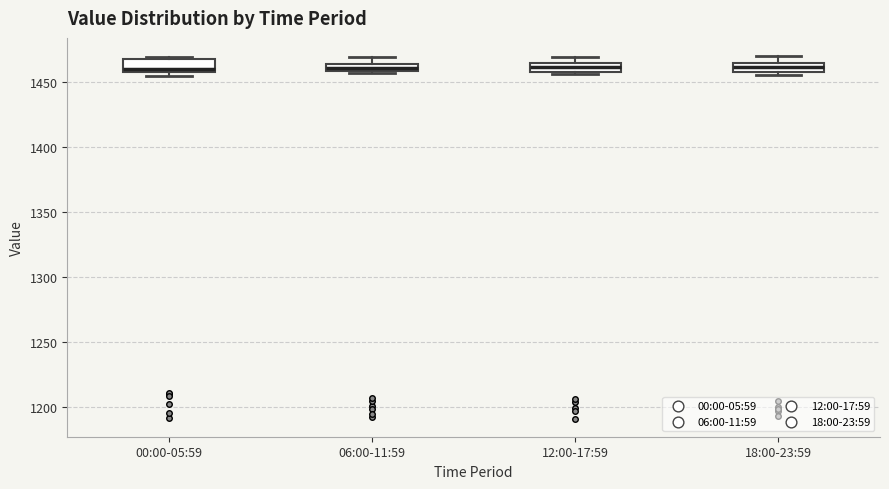

Where does the median line of the box for 00:00-05:59 sit on the y-axis? The values are not printed on the chart, so give them approximately, as read against the axis.

1460